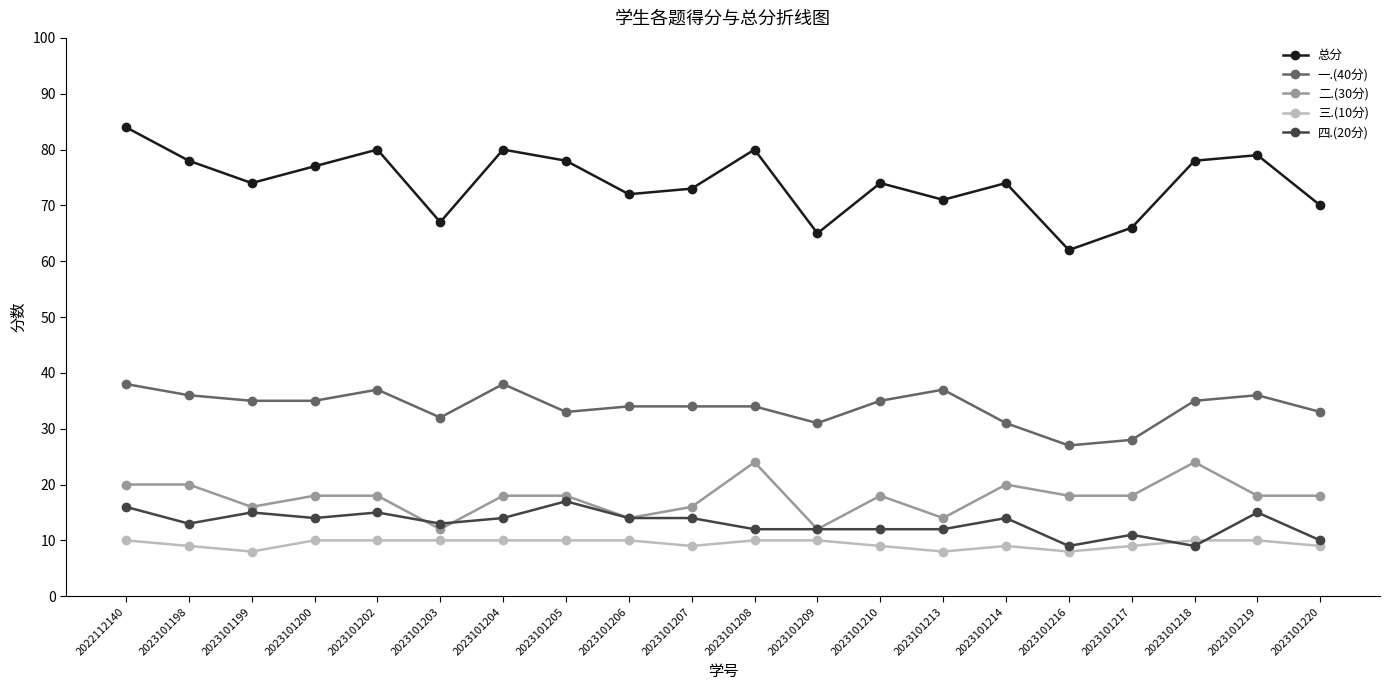

What is the value of the 四.(20分) point at the 7th from the left?

14